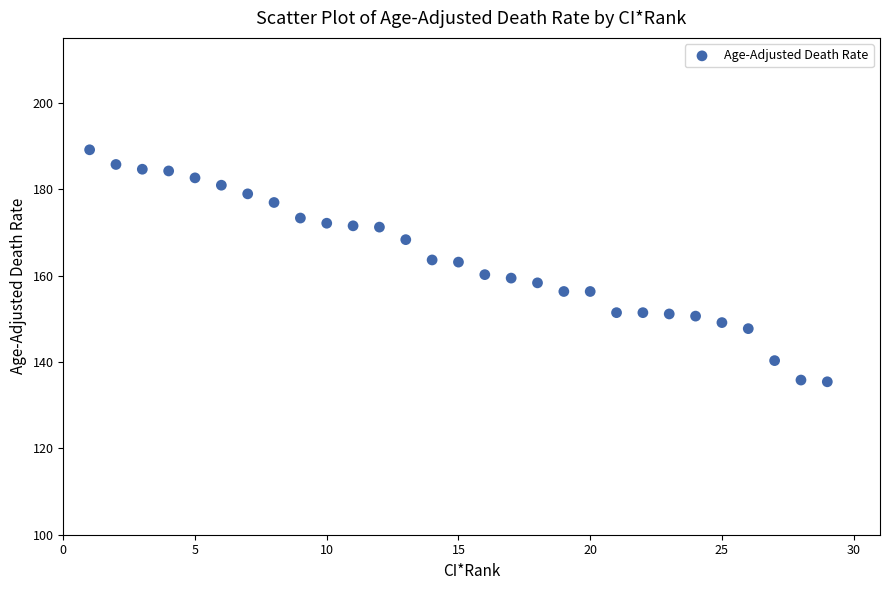

What is the range of Y values (max minus min)?

53.7